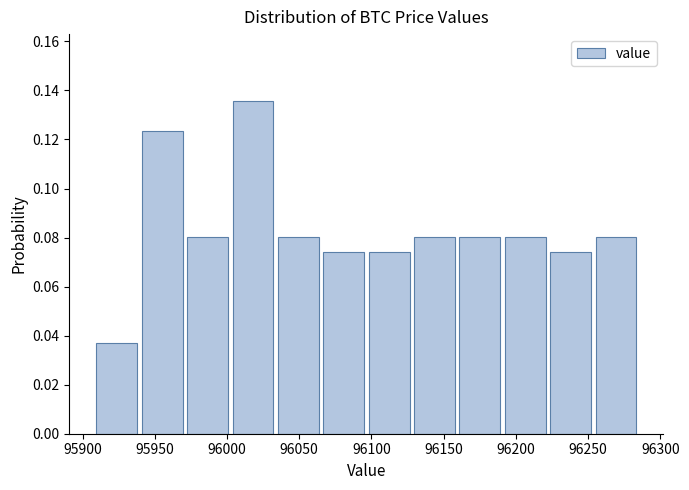

Reading left to right, transcribe this chart: for each bar, give the range it covers on the x-axis and its height. Neither the bar edges nor the heights are printed on the chart, so give them approximately, as read against the axes.

95910 to 95940: 0.038
95940 to 95970: 0.124
95970 to 96000: 0.080
96000 to 96035: 0.136
96035 to 96065: 0.080
96065 to 96095: 0.074
96095 to 96130: 0.074
96130 to 96160: 0.080
96160 to 96190: 0.080
96190 to 96220: 0.080
96220 to 96255: 0.074
96255 to 96285: 0.080